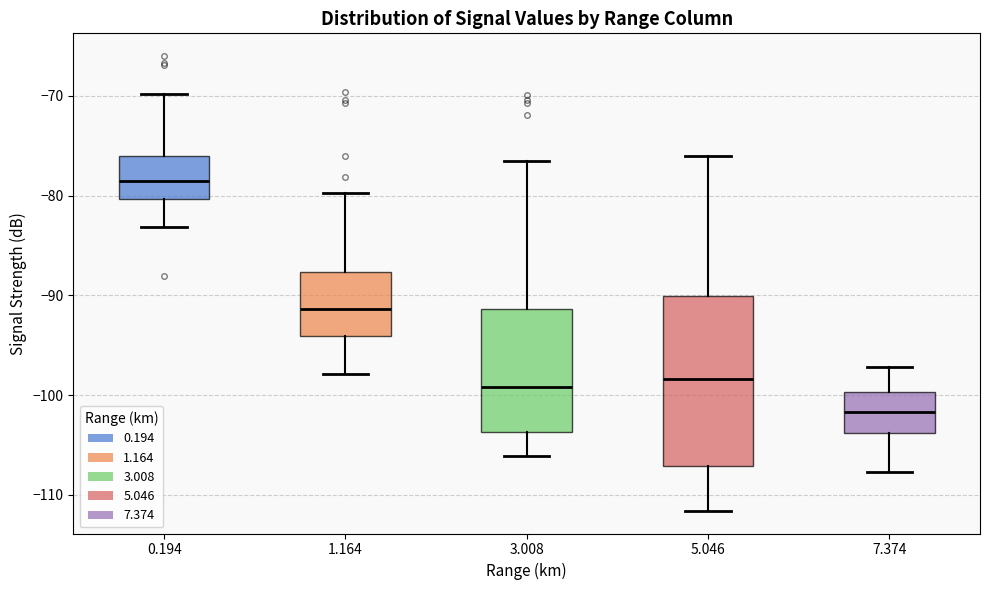

Reading left to right, read every box against the y-axis: the position of its median line, the range the box covers, and the ends of its whiskers. The values are not printed on the chart, so give them approximately, as read against the axis.

0.194: median -78, box -80 to -76, whiskers -83 to -70
1.164: median -91, box -94 to -88, whiskers -98 to -80
3.008: median -99, box -104 to -91, whiskers -106 to -76
5.046: median -98, box -107 to -90, whiskers -112 to -76
7.374: median -102, box -104 to -100, whiskers -108 to -97